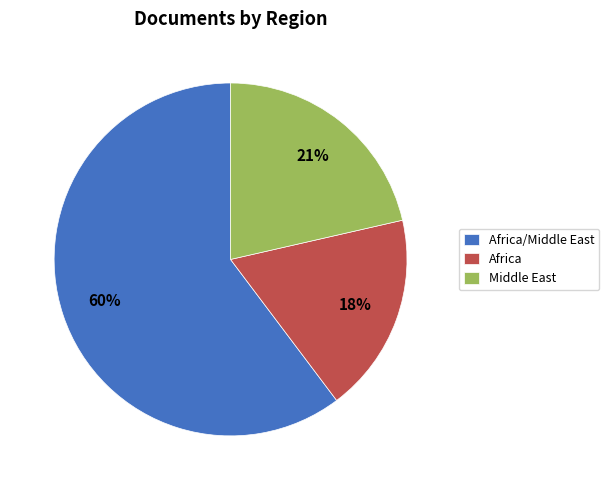

The Middle East slice represents 16% of the pie. True or false?

False